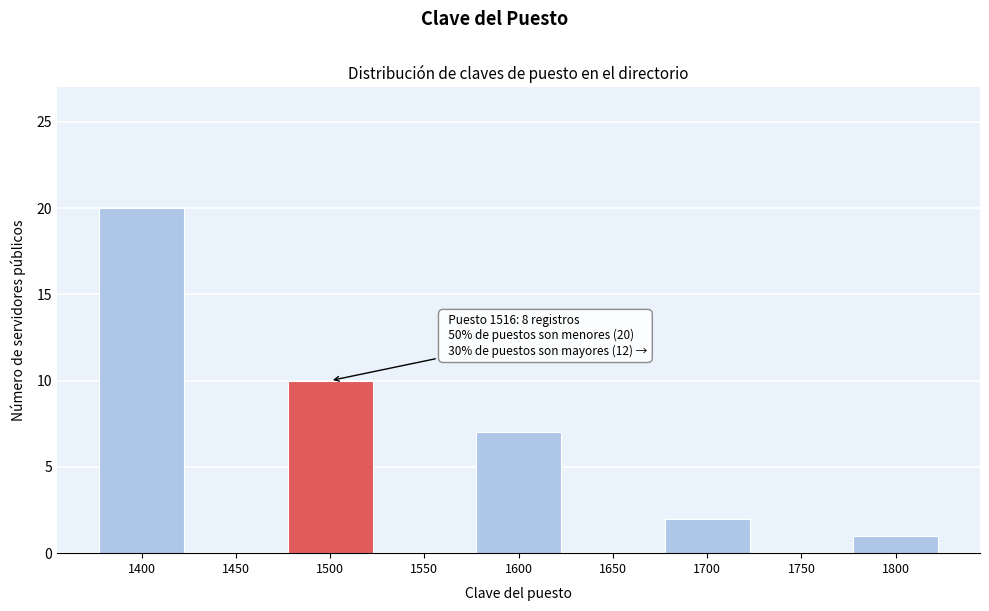

Reading left to right, what are all the values shown in this chart?

1400=20	1450=0	1500=10	1550=0	1600=7	1650=0	1700=2	1750=0	1800=1